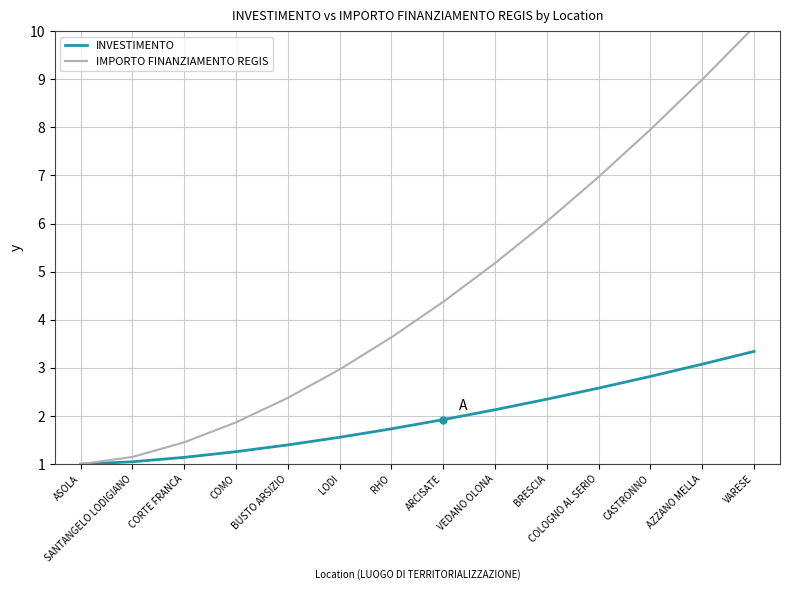

At which category is the sum across all series the highest?

VARESE